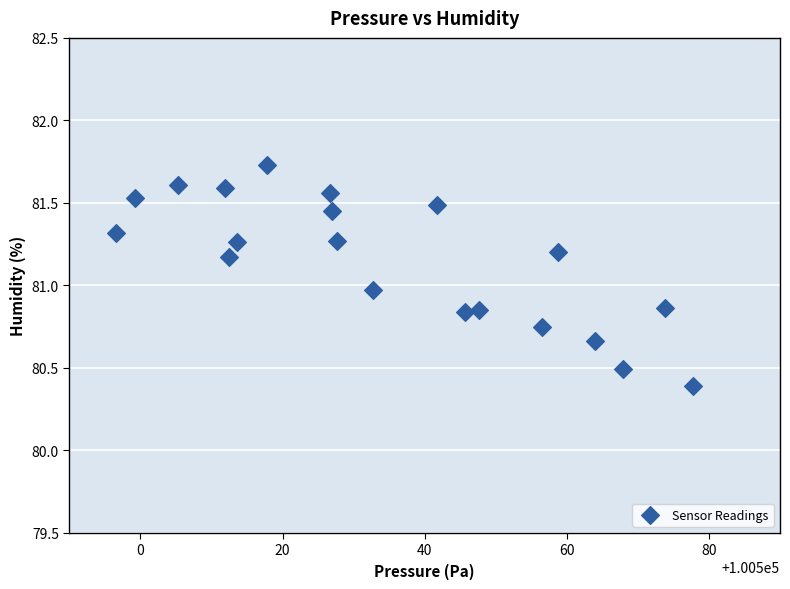

What is the range of X values (max minus min)?

81.1